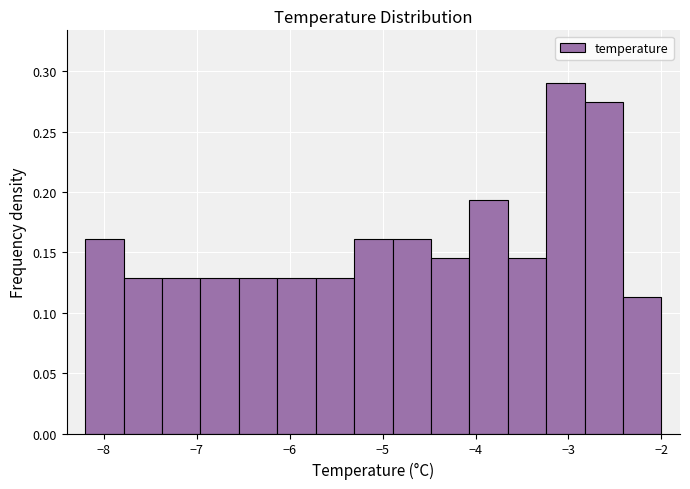

Reading left to right, list every bar in this chart as the range it spans on the x-axis followed by its height. Neither the bar edges nor the heights are printed on the chart, so give them approximately, as read against the axes.

-8.2 to -7.8: 0.160
-7.8 to -7.4: 0.130
-7.4 to -7.0: 0.130
-7.0 to -6.5: 0.130
-6.5 to -6.1: 0.130
-6.1 to -5.7: 0.130
-5.7 to -5.3: 0.130
-5.3 to -4.9: 0.160
-4.9 to -4.5: 0.160
-4.5 to -4.1: 0.145
-4.1 to -3.7: 0.195
-3.7 to -3.2: 0.145
-3.2 to -2.8: 0.290
-2.8 to -2.4: 0.275
-2.4 to -2.0: 0.115